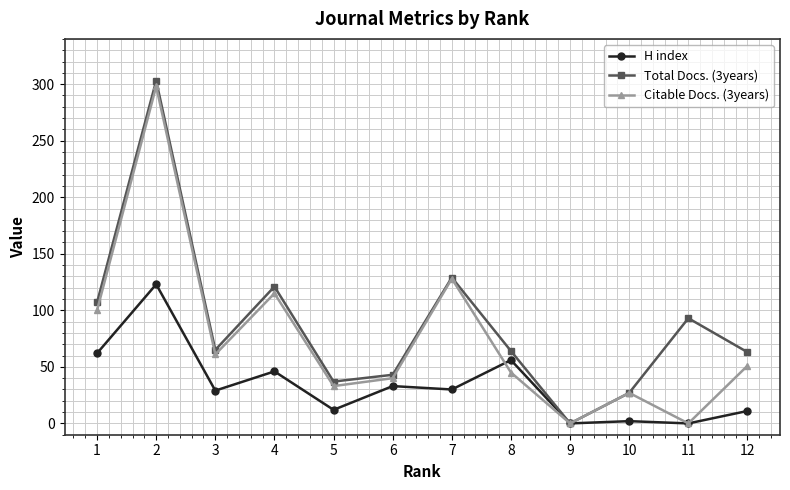

What is the sum of all Total Docs. (3years) values?

1052